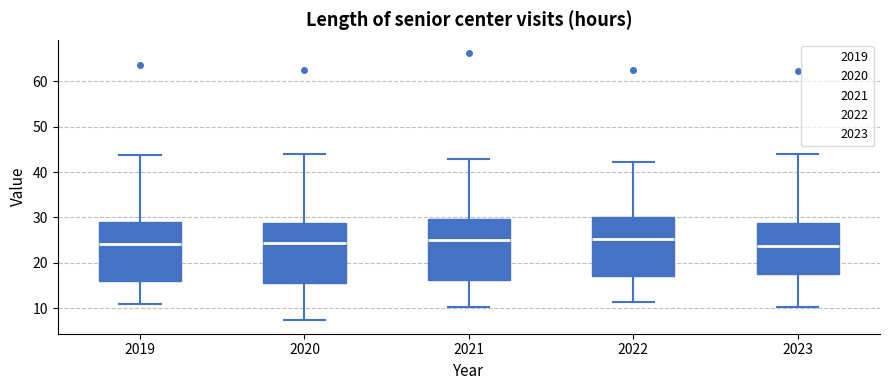

Where is the lower edge of the box at x = 2020 on the y-axis? The values are not printed on the chart, so give them approximately, as read against the axis.

15